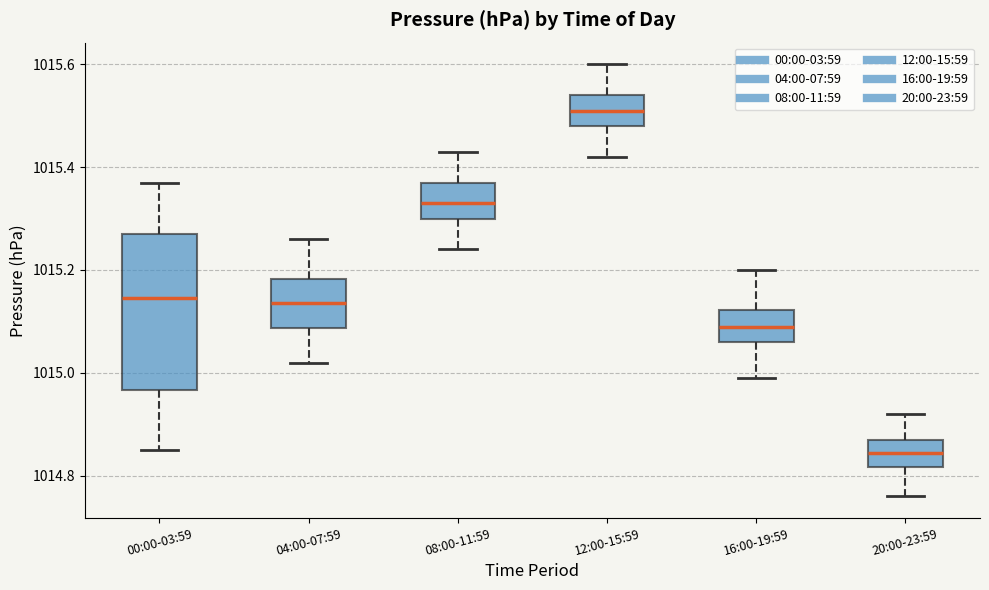

Which box is the tallest, from its lower edge to its upper edge?

00:00-03:59